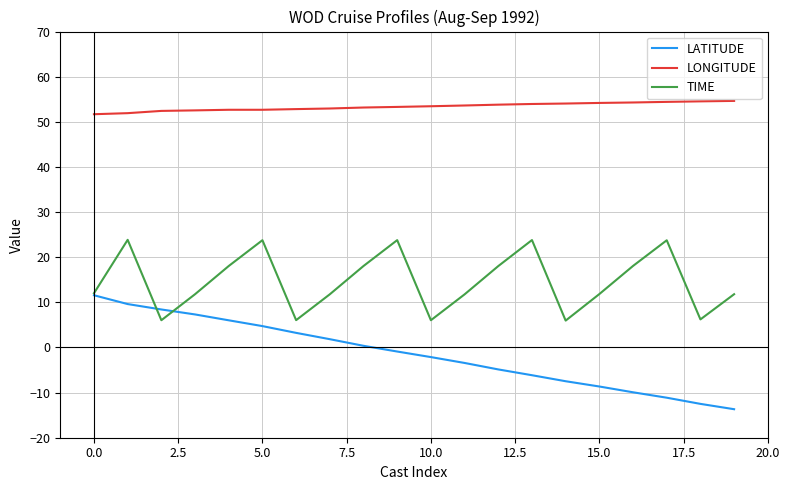

Which series has the widest spread of values?

LATITUDE